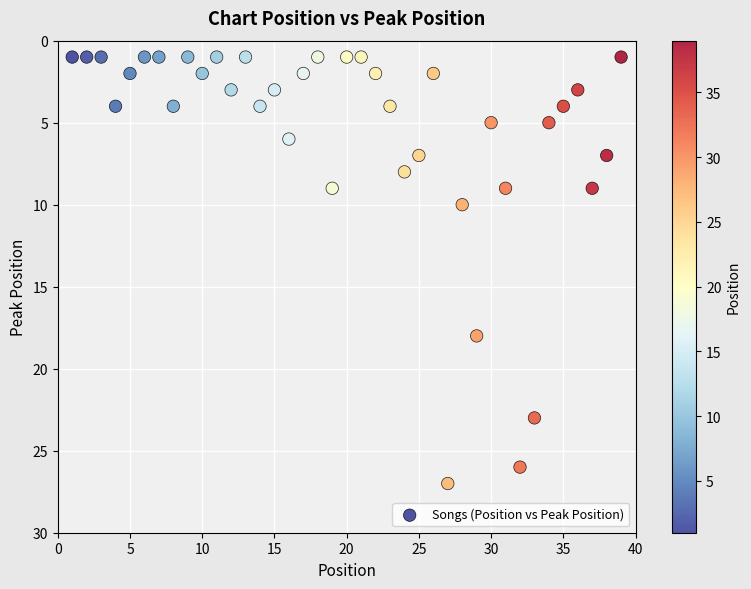

What is the range of X values (max minus min)?

38